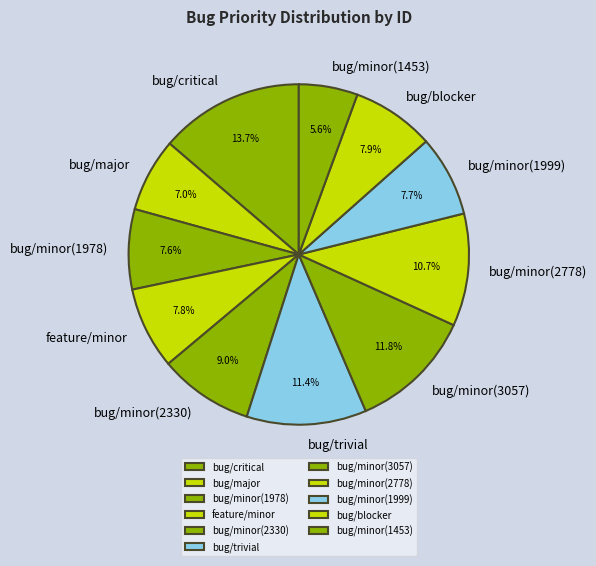

Which has a higher value, bug/blocker or bug/trivial?

bug/trivial